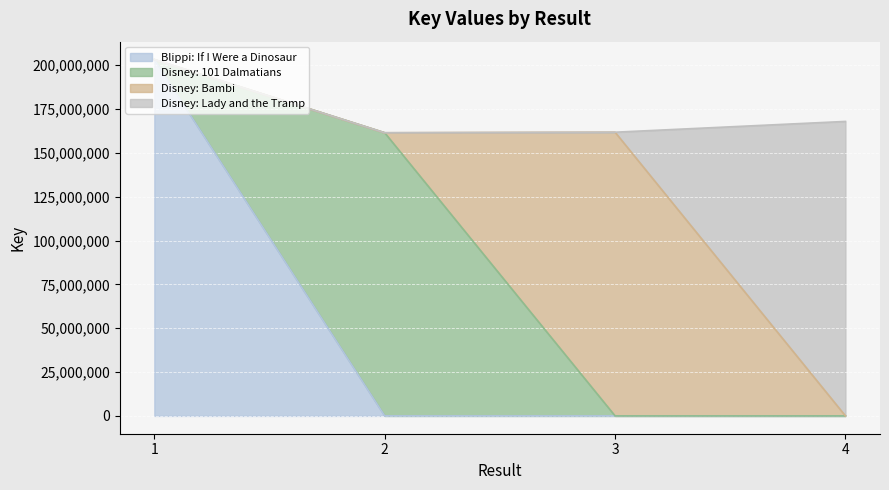

What is the value of the 3rd point from the left?

161812210